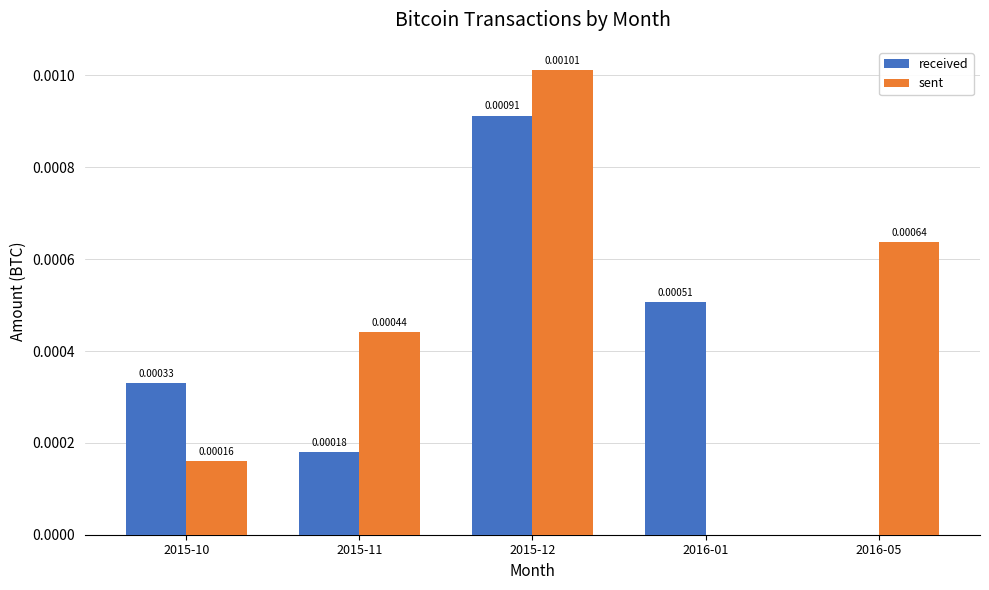

At which label is sent closest to 0?

2016-01